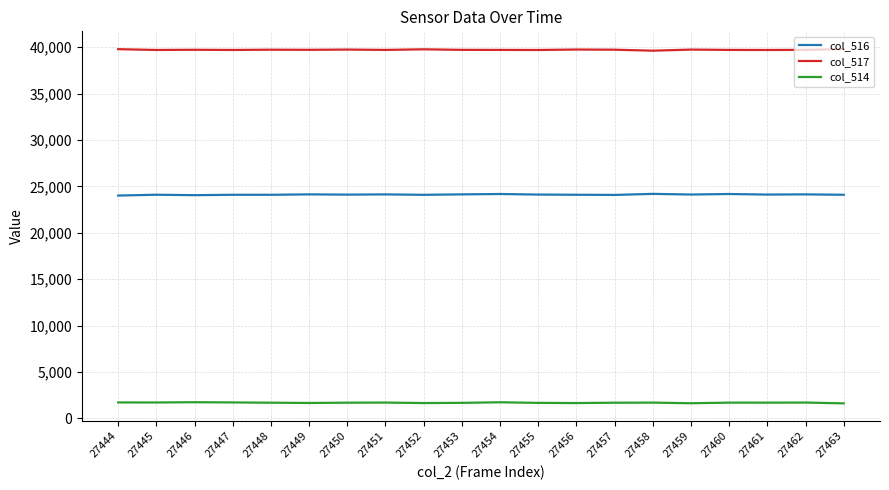

Rank the series at 27453 from highest to lowest value.

col_517, col_516, col_514